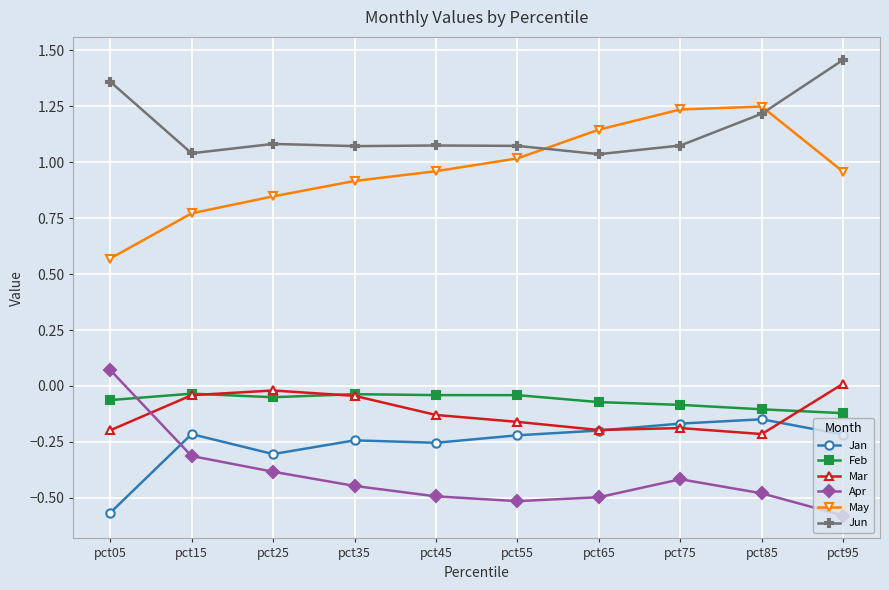

How many values in the Apr series are below 0?

9